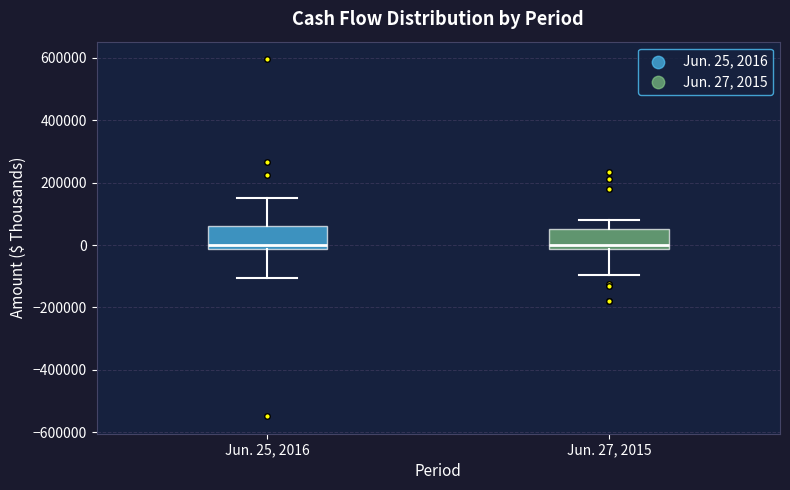

Reading left to right, read every box against the y-axis: the position of its median line, the range the box covers, and the ends of its whiskers. The values are not printed on the chart, so give them approximately, as read against the axis.

Jun. 25, 2016: median 0, box -20000 to 60000, whiskers -100000 to 160000
Jun. 27, 2015: median 0, box -20000 to 60000, whiskers -100000 to 80000